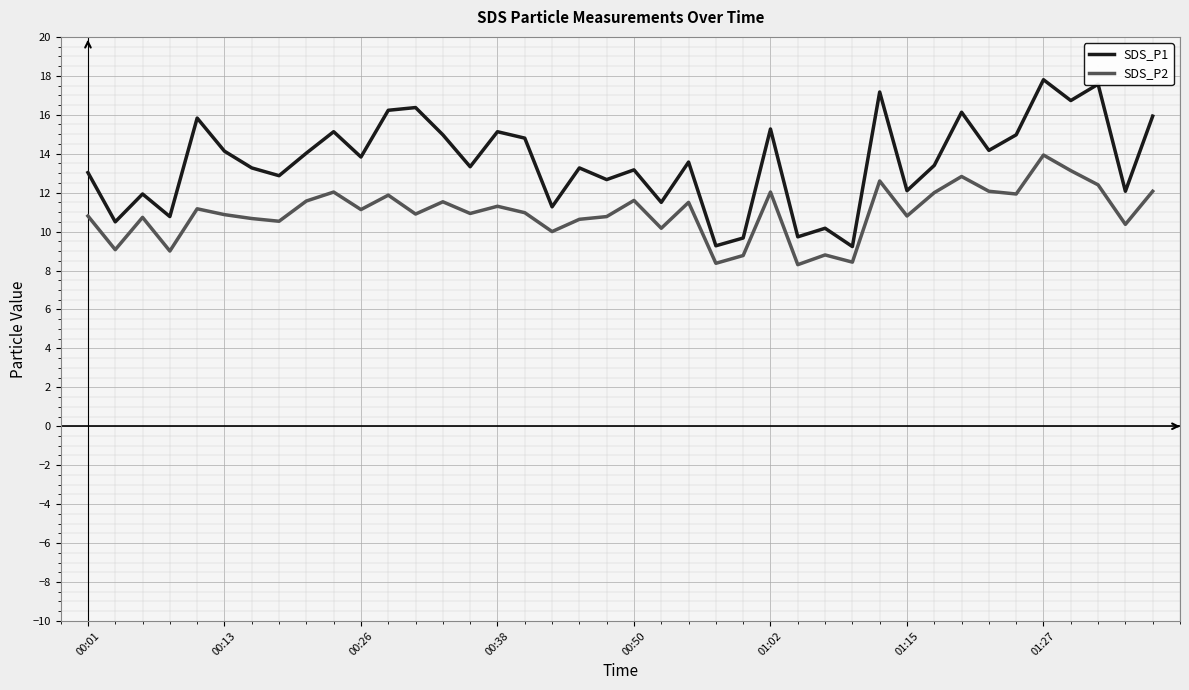

True or false: SDS_P1 and SDS_P2 intersect in this chart.

False